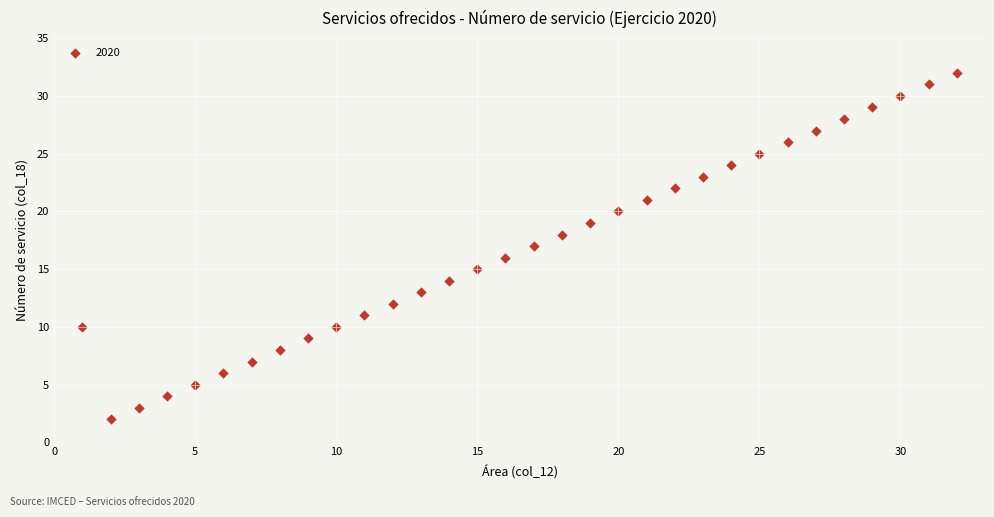

What is the range of X values (max minus min)?

31